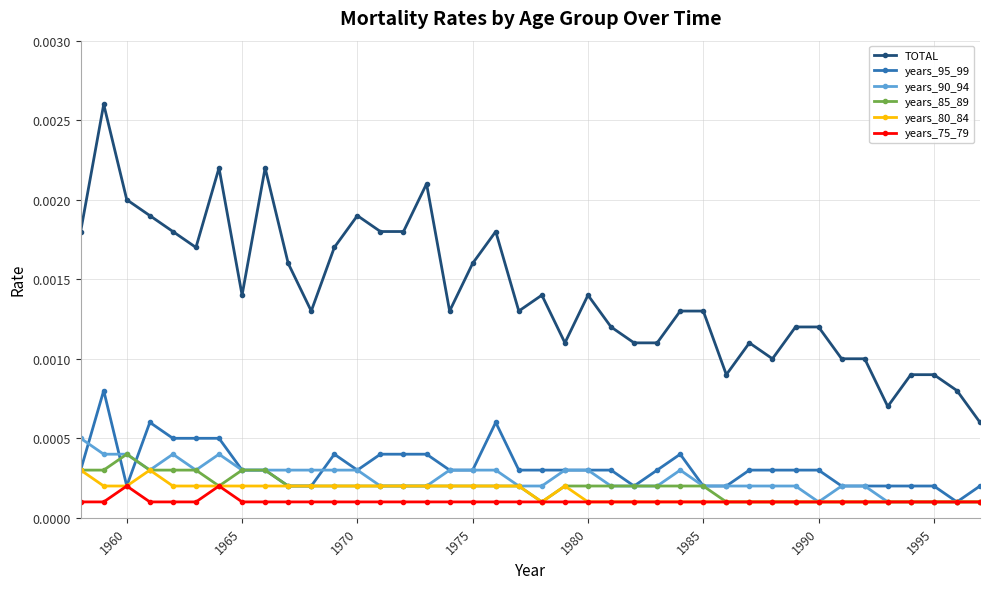

Which series has the largest range (max minus min)?

TOTAL